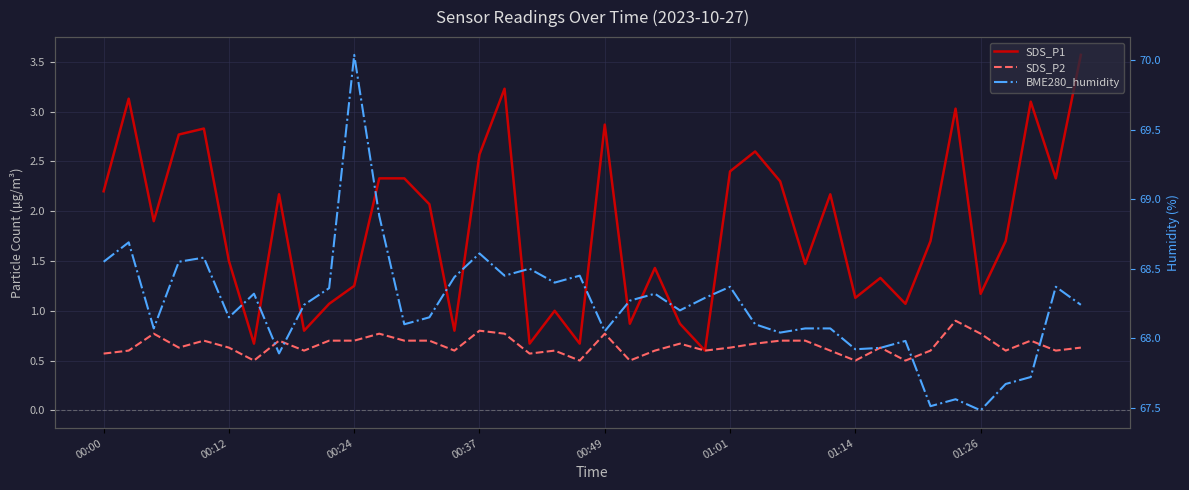

What position from the right is 19?

21